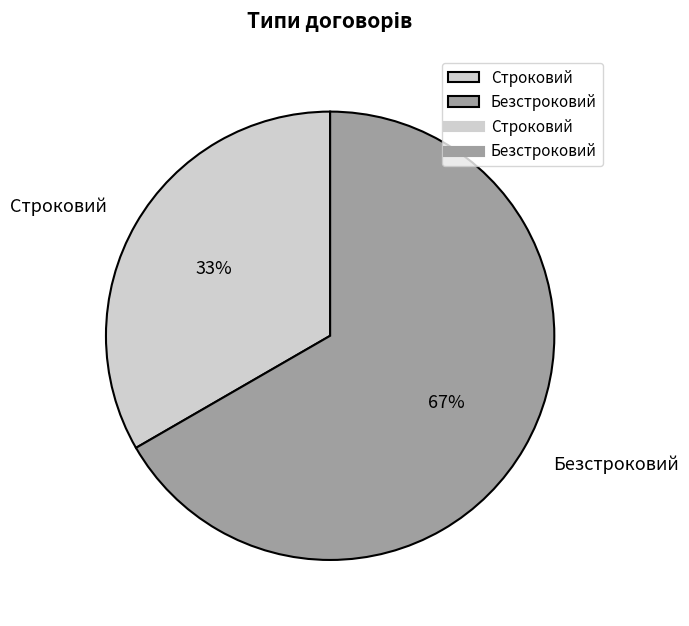

How many slices are in this pie chart?

2